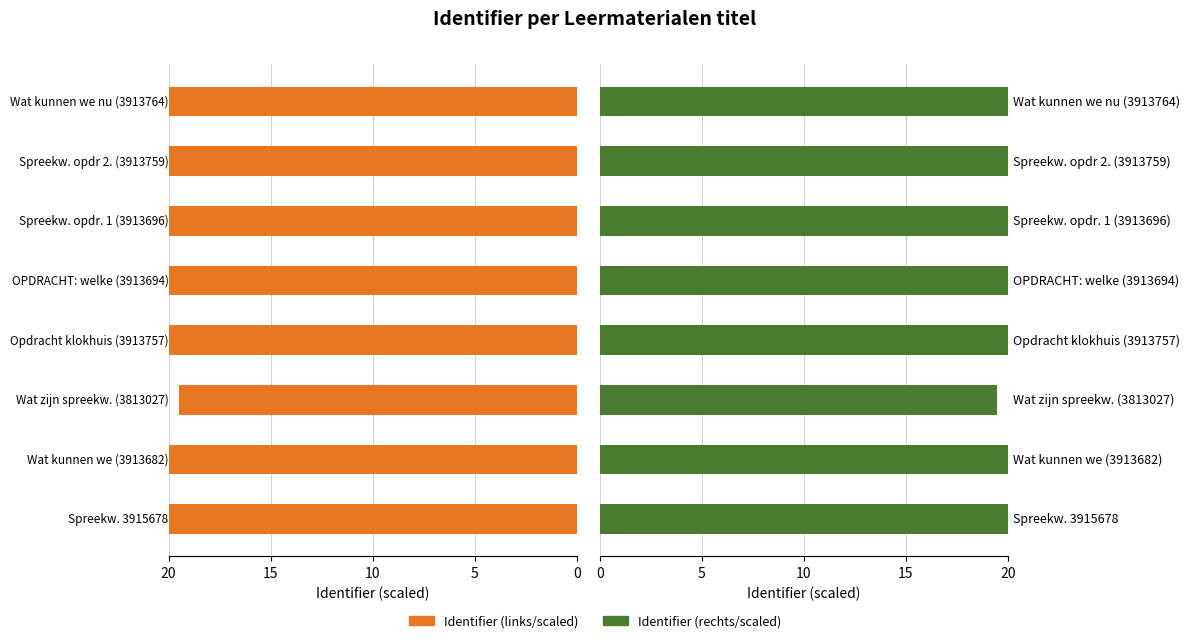

What is the value of the Identifier (left) bar at the 7th from the left?

20.0